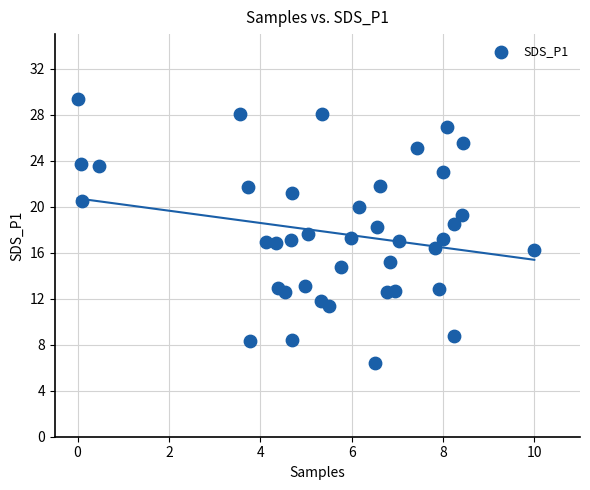

What is the range of Y values (max minus min)?

23.0